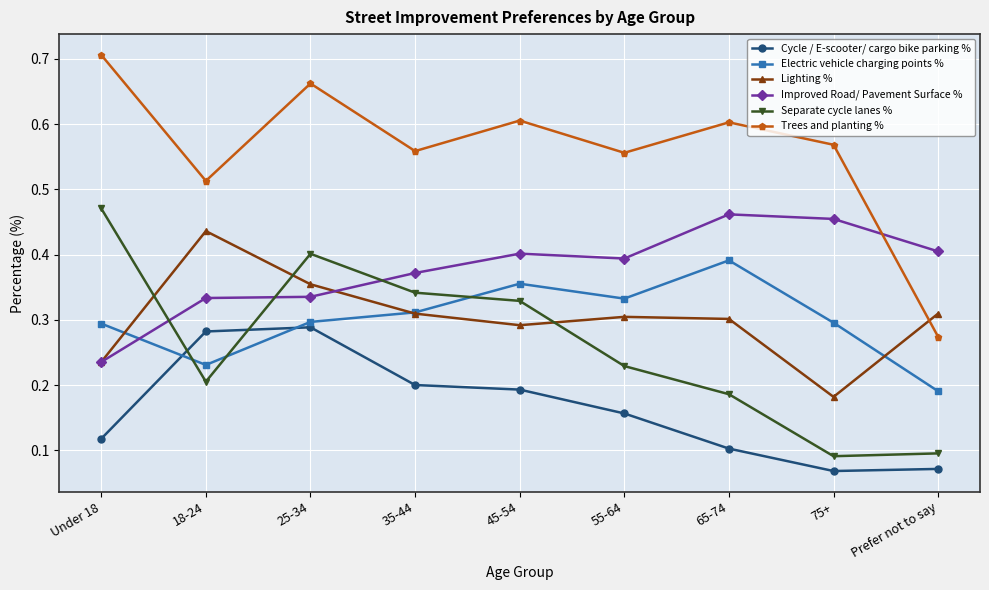

Between 45-54 and Prefer not to say, which series saw the biggest shift?

Trees and planting %